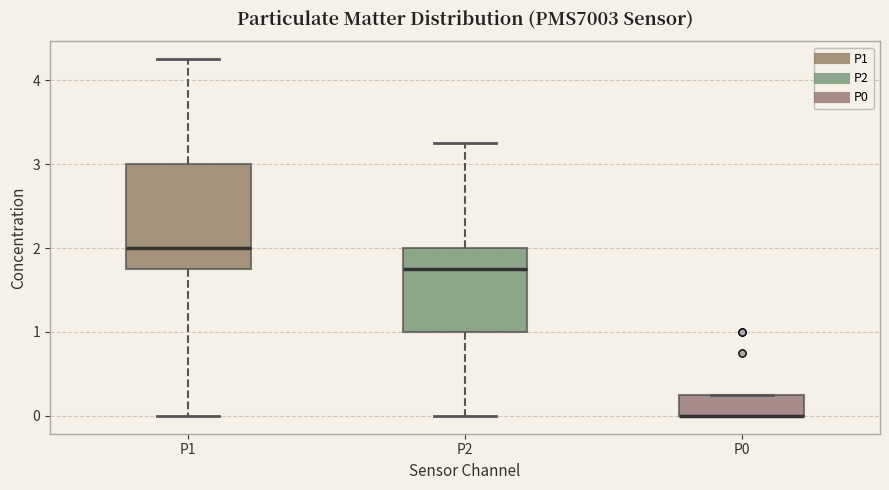

Comparing the boxes themselves (not the whiskers), which one is the tallest?

P1